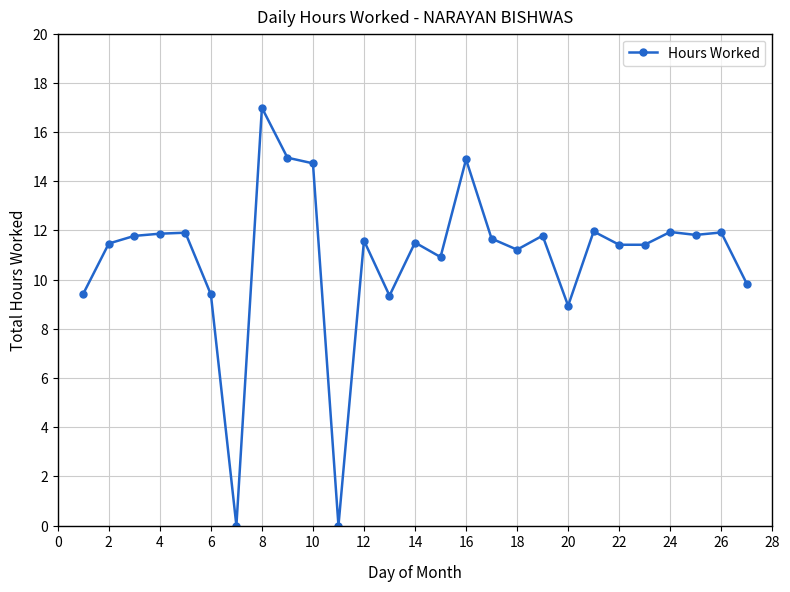

What is the greatest value displayed?

17.0